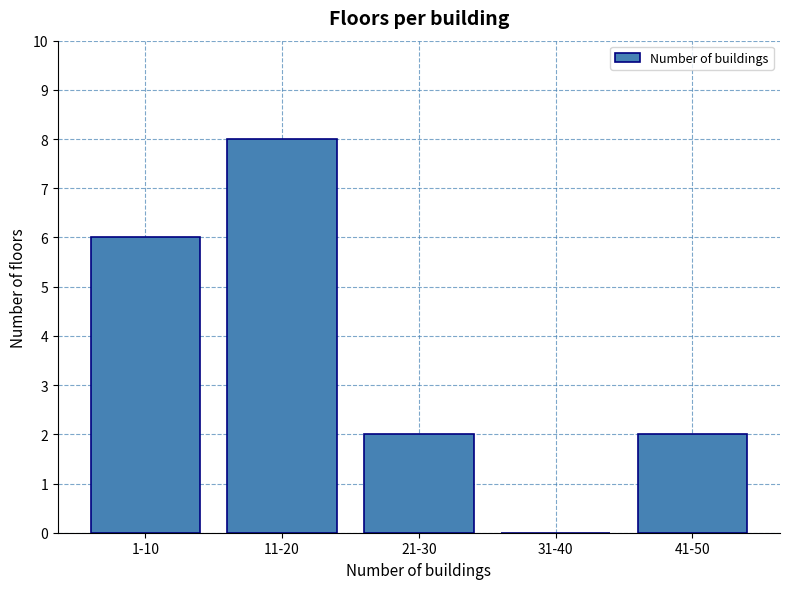

Reading right to left, list all the values displayed in this chart.

41-50=2	31-40=0	21-30=2	11-20=8	1-10=6